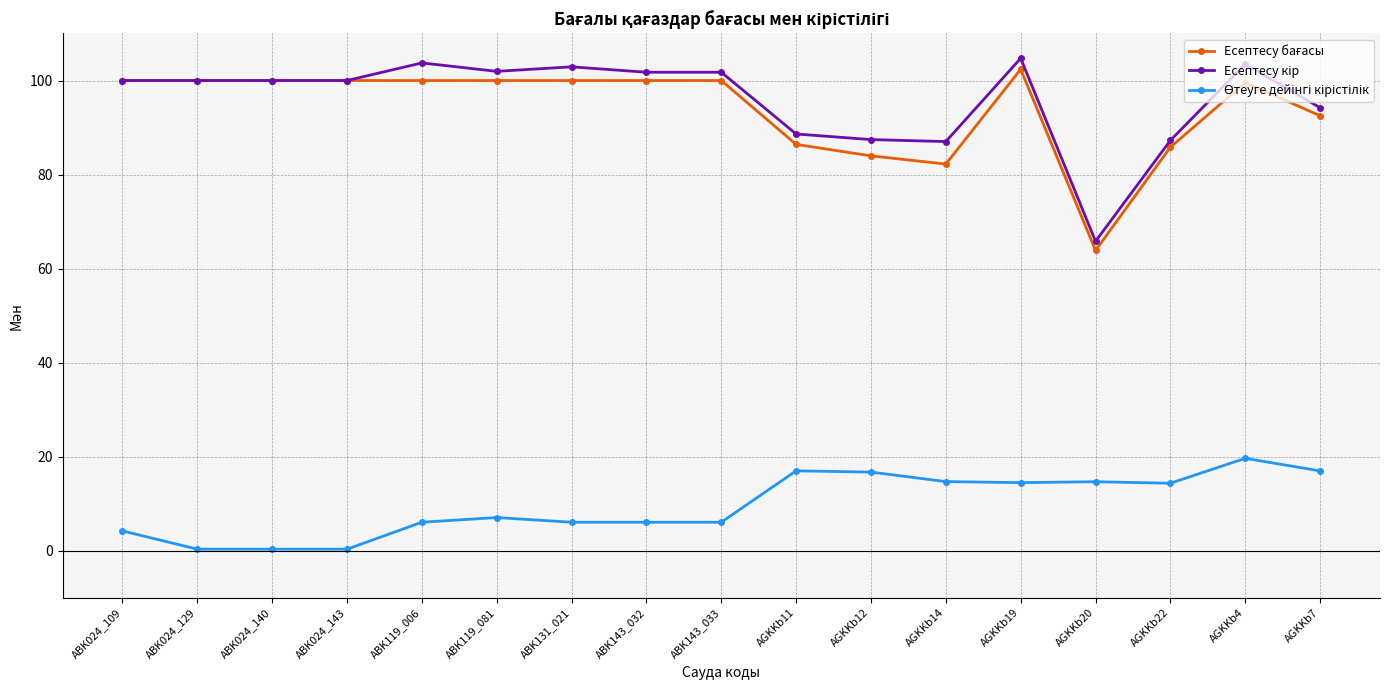

What is the total value across all series at AGKKb4?

222.7